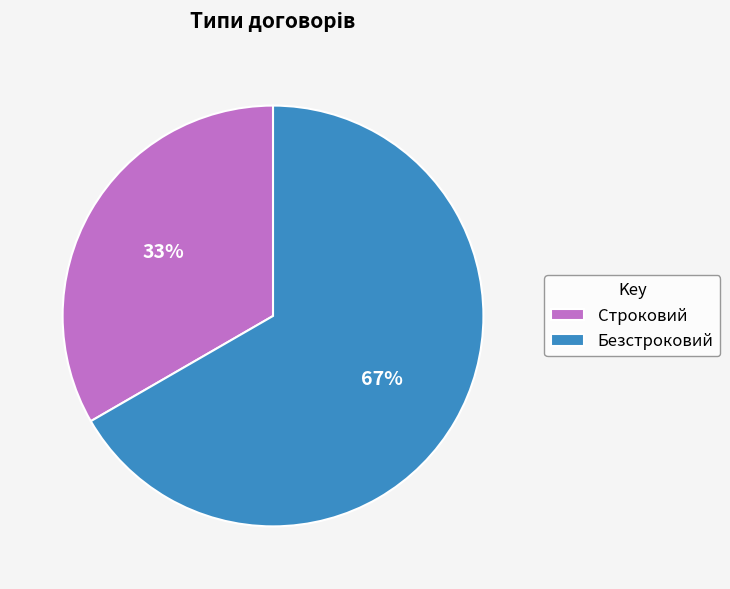

Does Безстроковий represent more than half of the total?

Yes